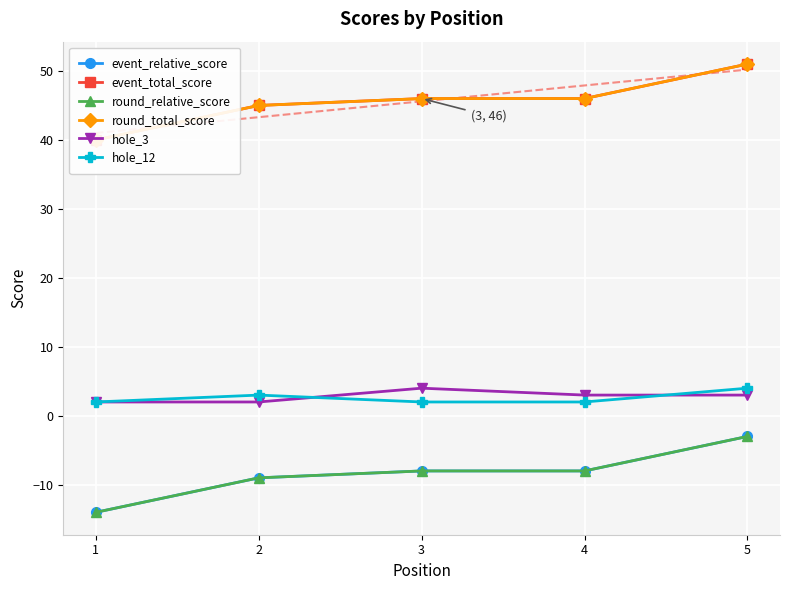

Count the hole_12 values in the range 2 to 3.

4